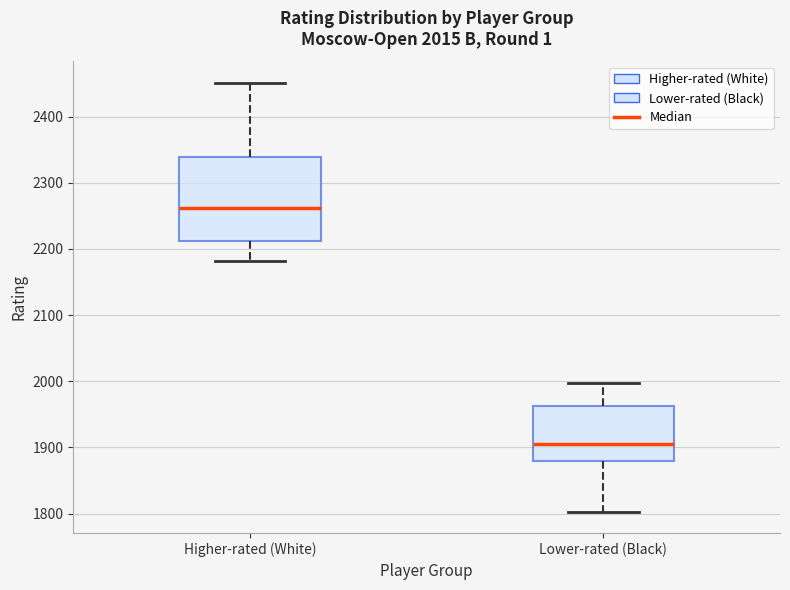

Which box is the tallest, from its lower edge to its upper edge?

Higher-rated (White)